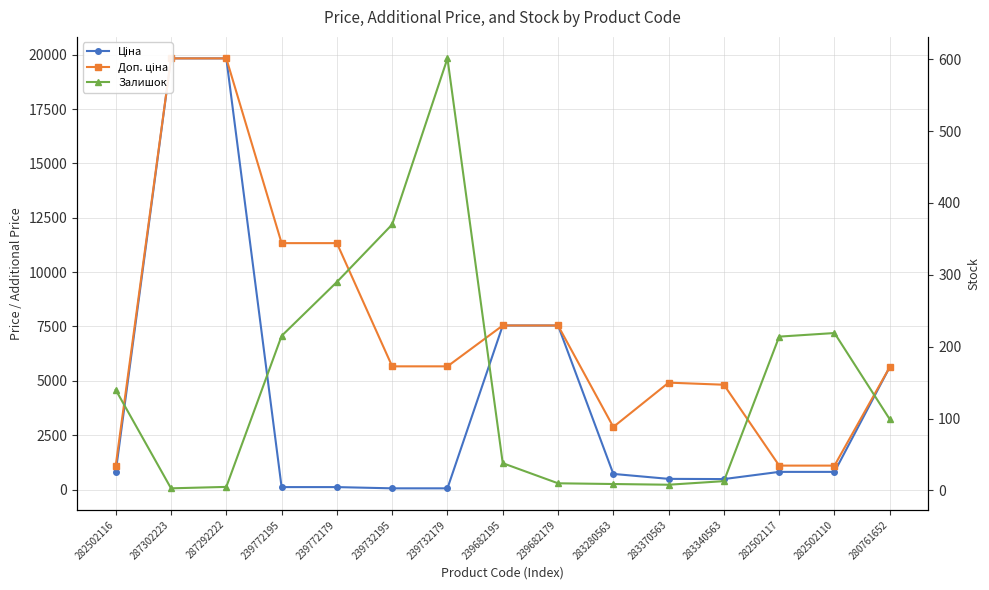

In Доп. ціна, how many points are higher than both neighbors (excluding endpoints)?

1